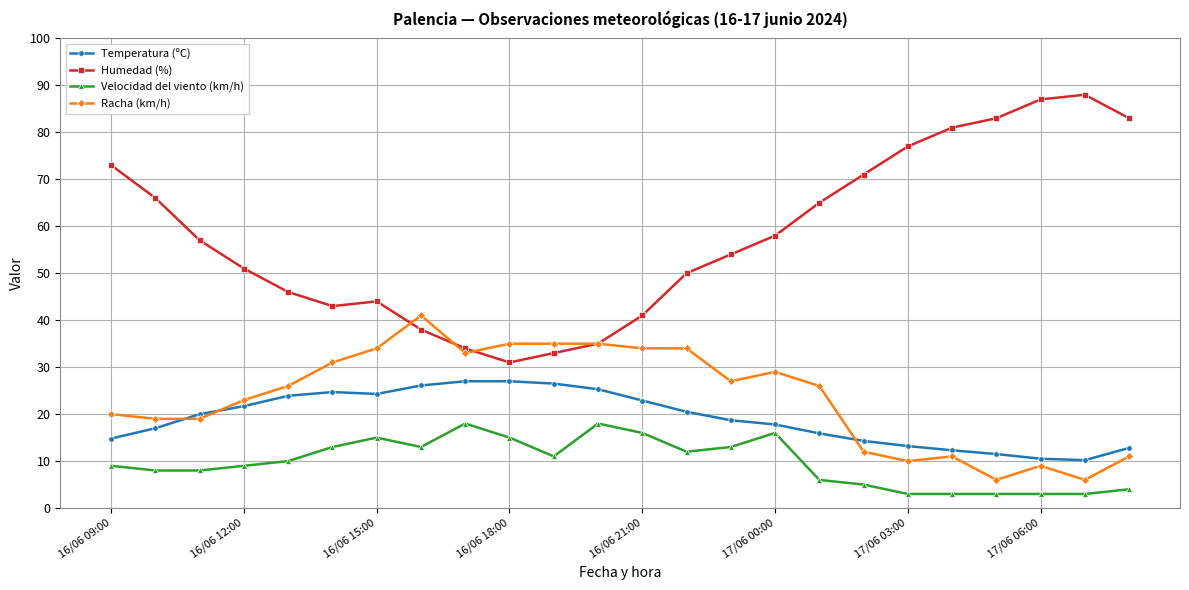

At how many categories does at least one series exceed 68?

8